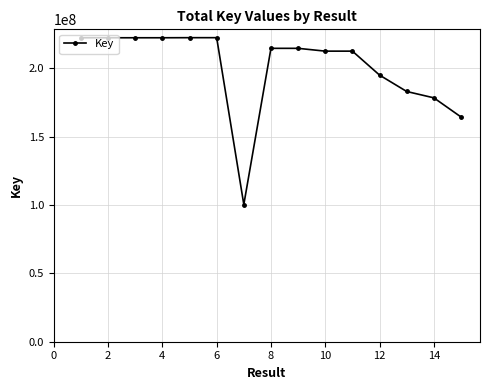

What is the smallest value displayed?

100403786